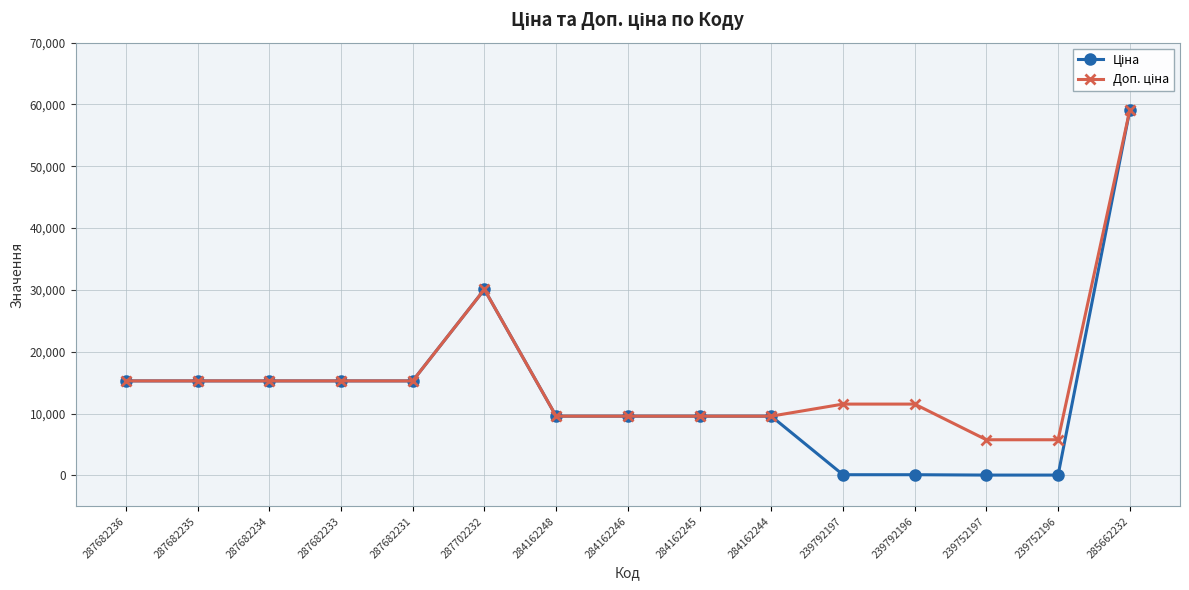

Which label corresponds to the largest value in the chart?

285662232